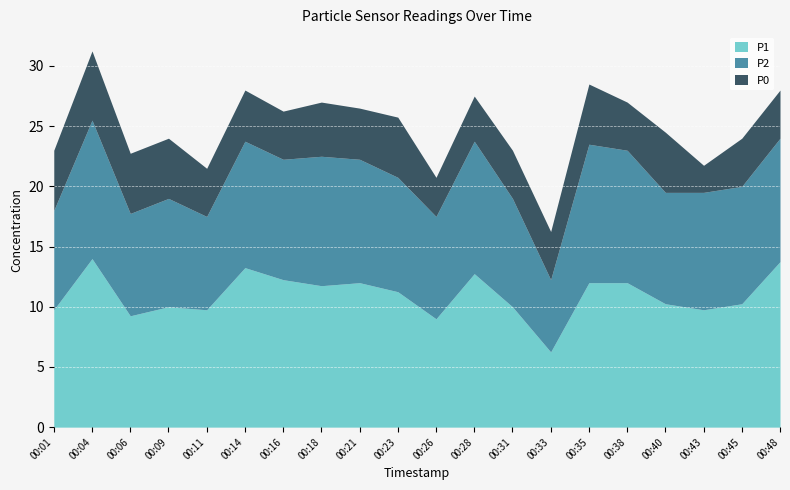

Where is the first local minimum for P0?

00:11